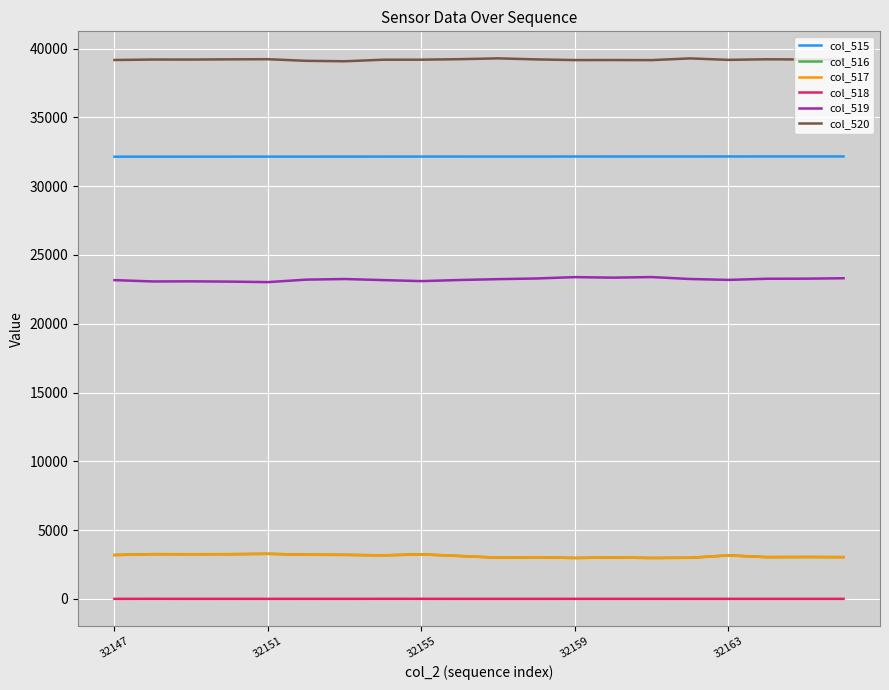

Which series has the largest total across all categories?

col_520